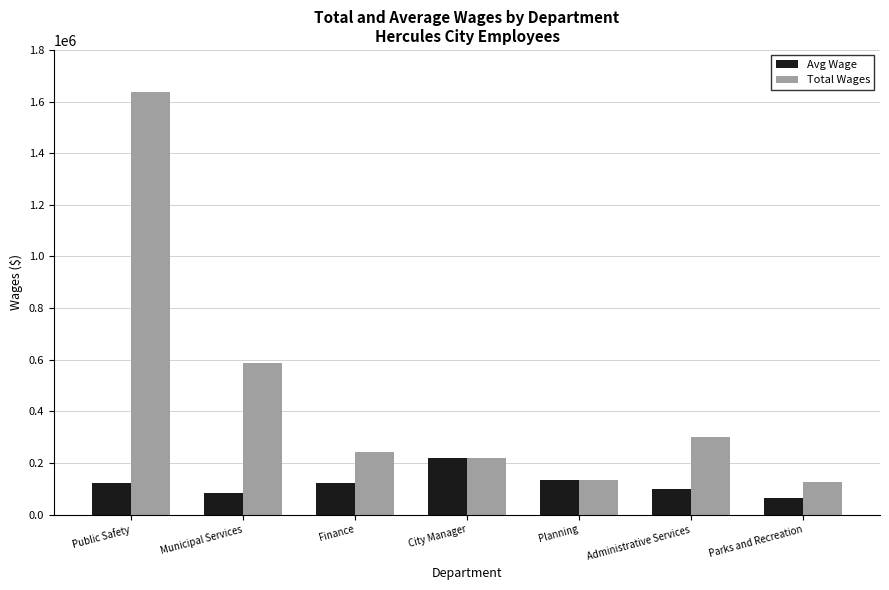

What is the label of the 2nd bar from the left?

Municipal Services